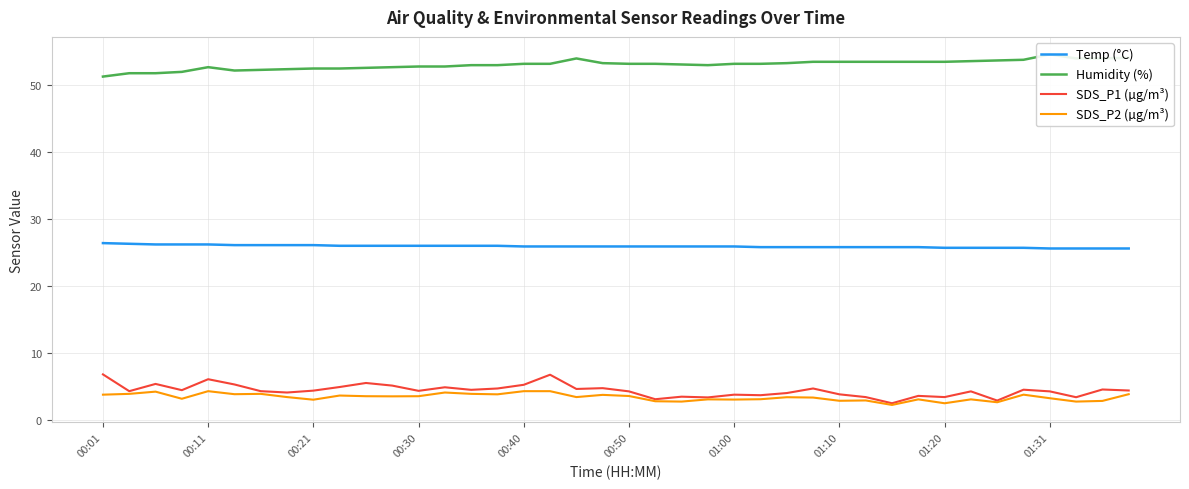

The value of Temp (°C) at 00:40 is 43.9. True or false?

False